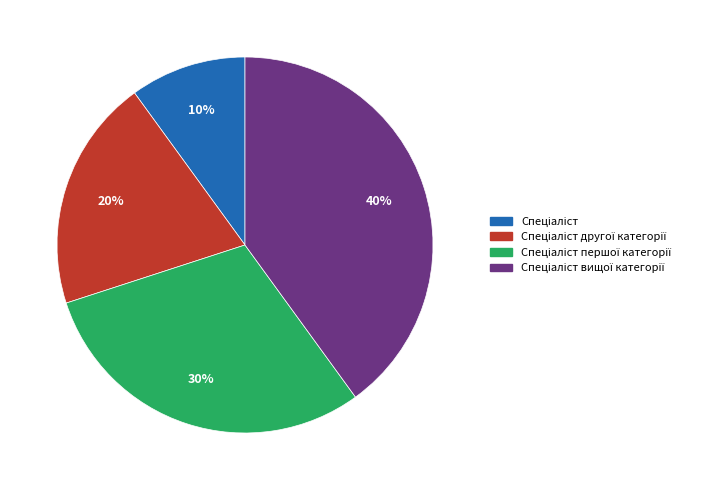

How many segments does this pie chart have?

4